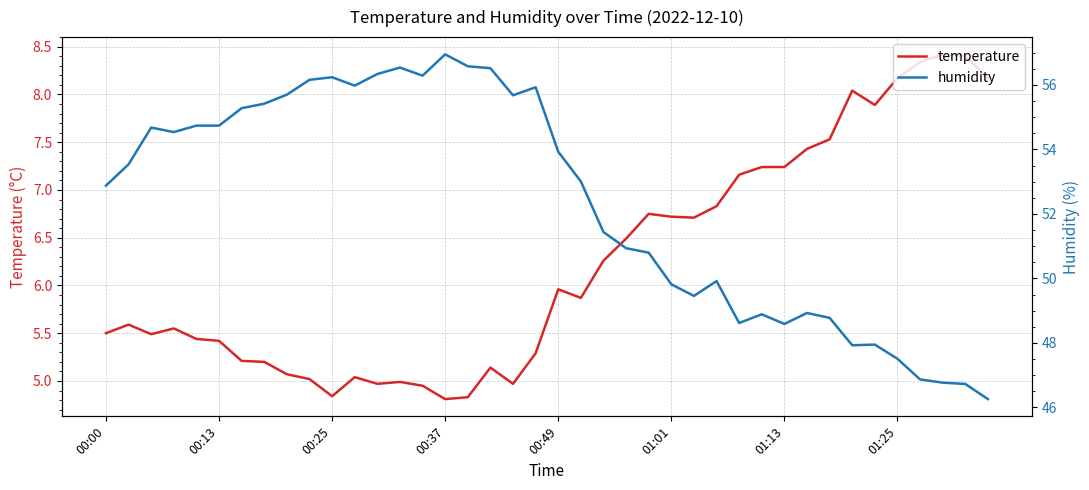

Is it true that temperature equals 2.1 at 00:13?

False